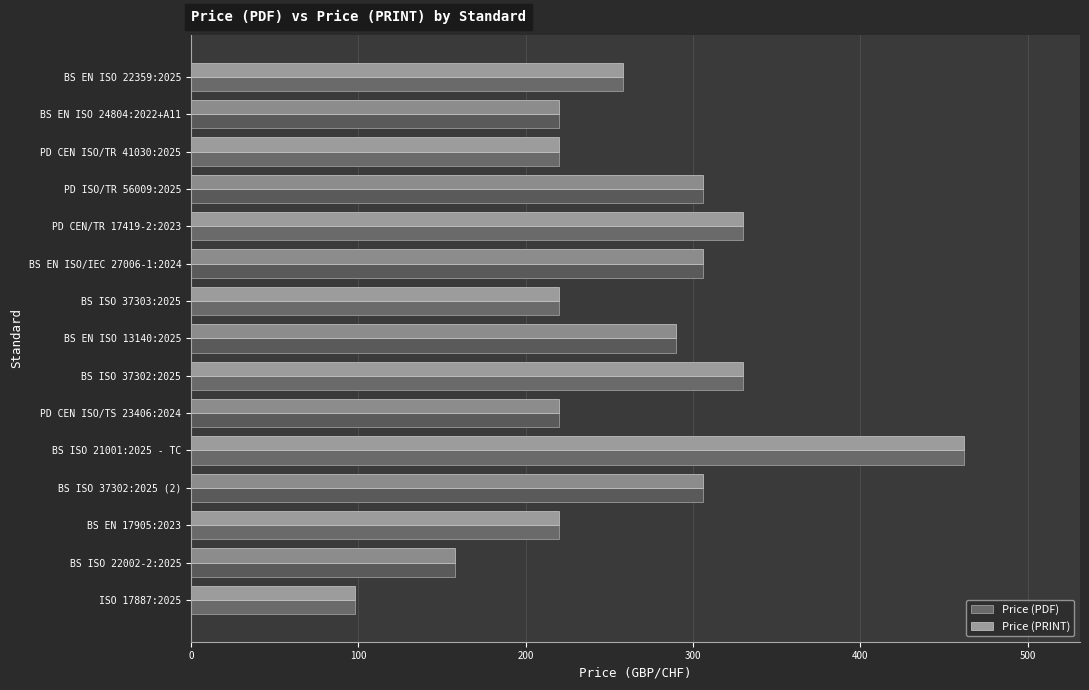

What is the smallest value displayed?

98